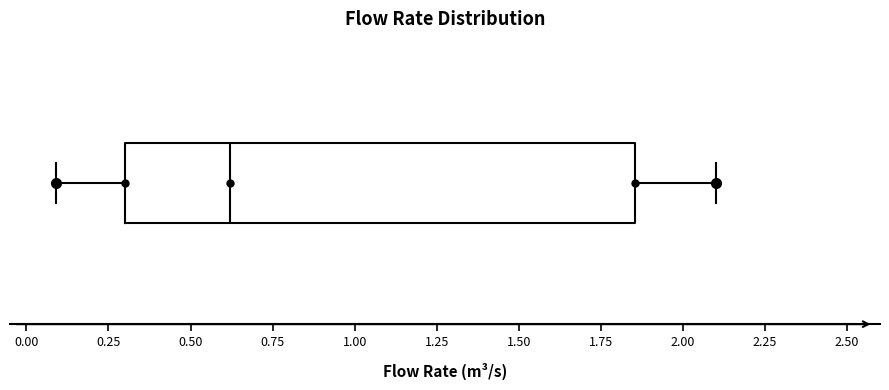

Read this box plot against the x-axis: the position of the median line, the range covered by the box, and the ends of both whiskers. The values are not printed on the chart, so give them approximately, as read against the axis.

median 0.60, box 0.30 to 1.85, whiskers 0.10 to 2.10